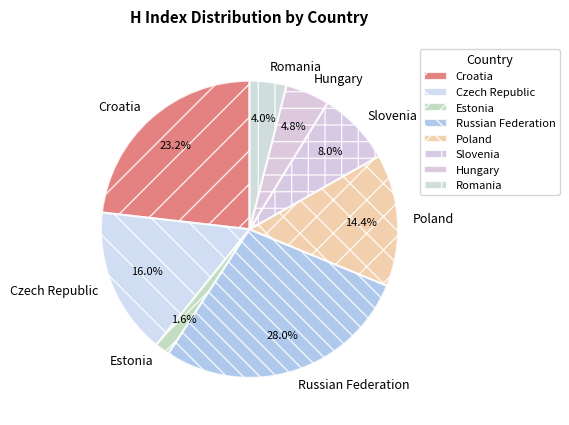

Which slice is the smallest?

Estonia